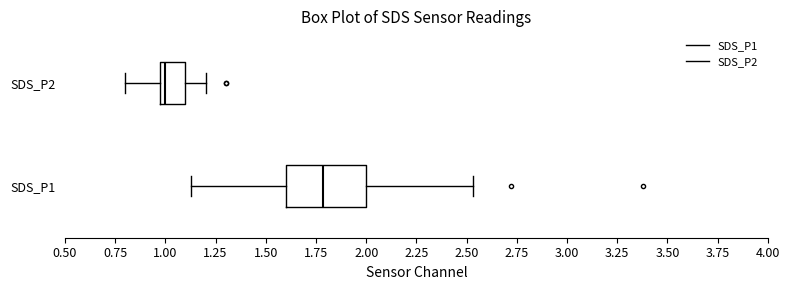

Reading bottom to top, transcribe this box plot: for each box, give where its median line is, the range the box spans, and where its two whiskers end, as read against the x-axis. The values are not printed on the chart, so give them approximately, as read against the axis.

SDS_P1: median 1.80, box 1.60 to 2.00, whiskers 1.15 to 2.55
SDS_P2: median 1.00, box 0.95 to 1.10, whiskers 0.80 to 1.20